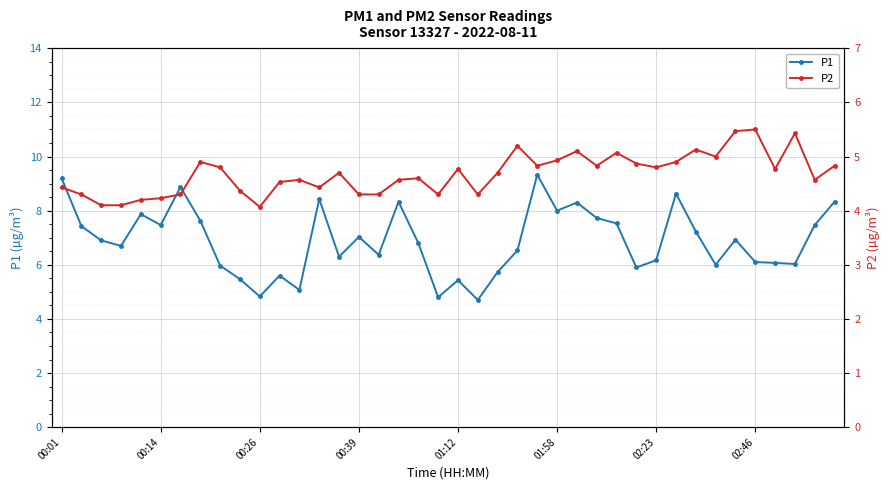

Does the chart display data point markers on the line(s)?

Yes